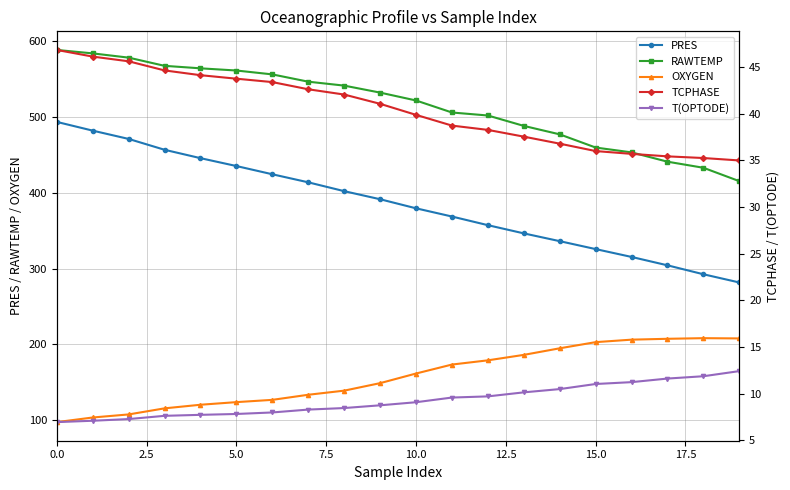

True or false: OXYGEN has more than 2 points higher than both neighbors.

False